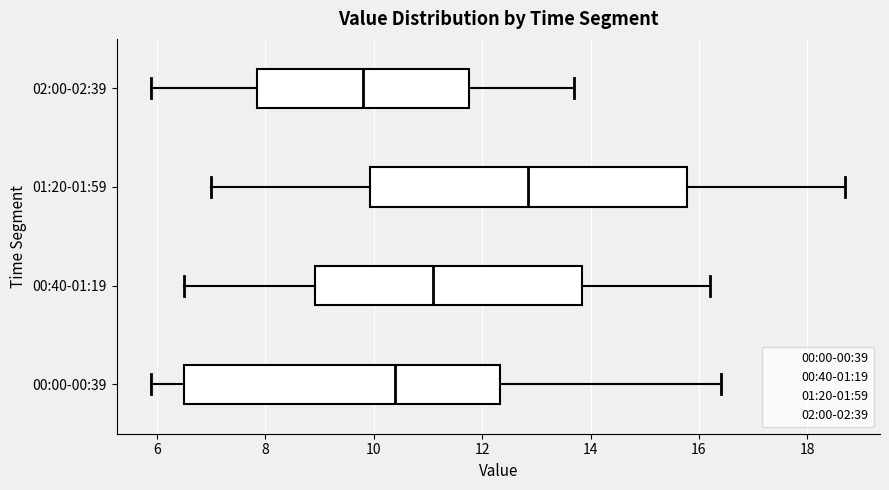

Which box's median line is the furthest to the right?

01:20-01:59